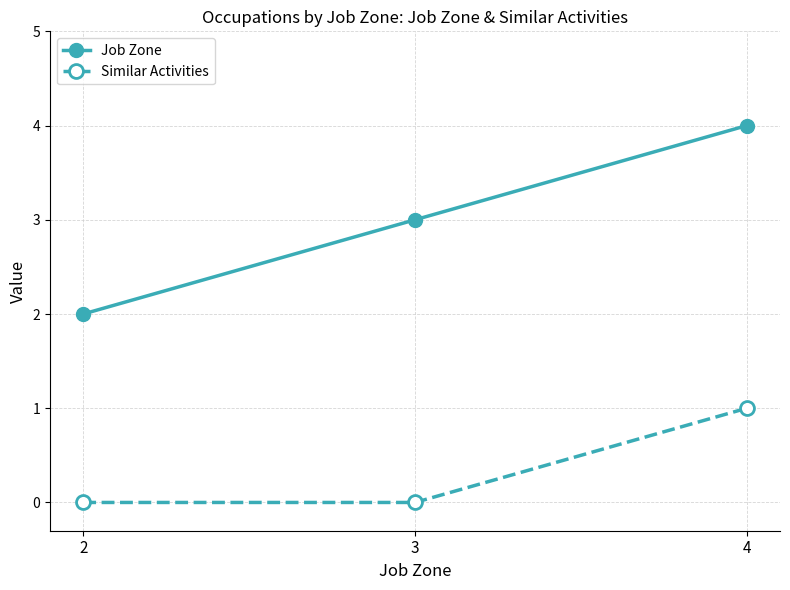

Reading right to left, extract all data points from this chart.

Job Zone: 4=4	3=3	2=2
Similar Activities: 4=1	3=0	2=0